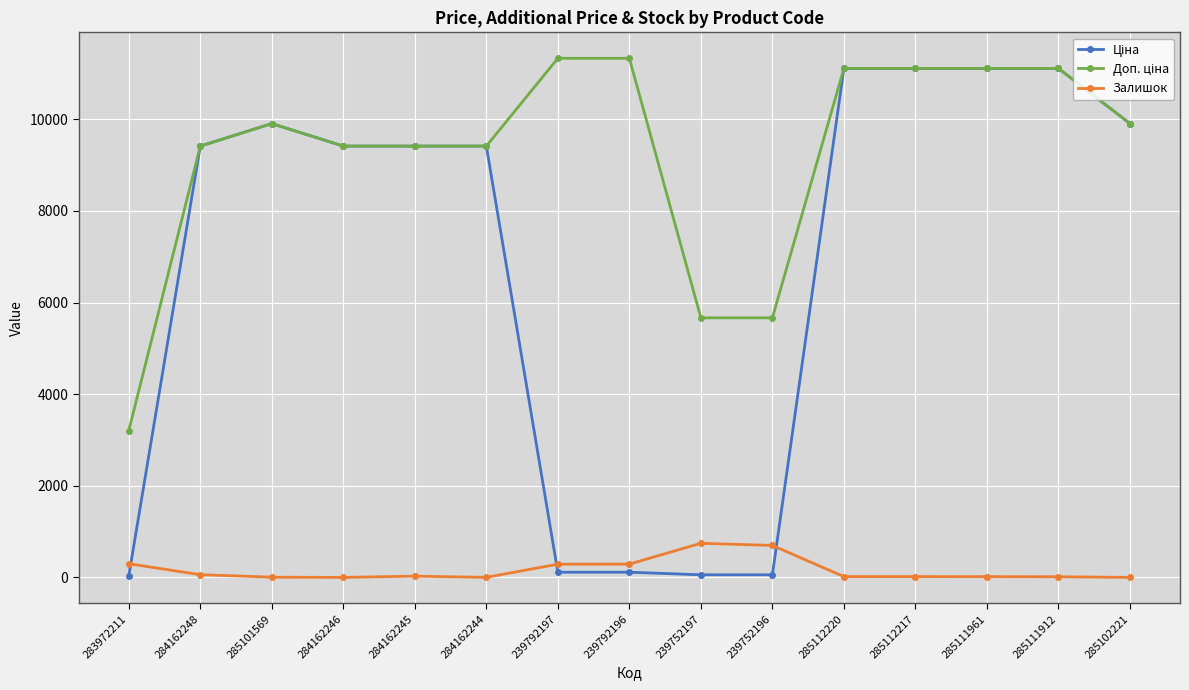

Where is Залишок nearest to the value 372?

283972211